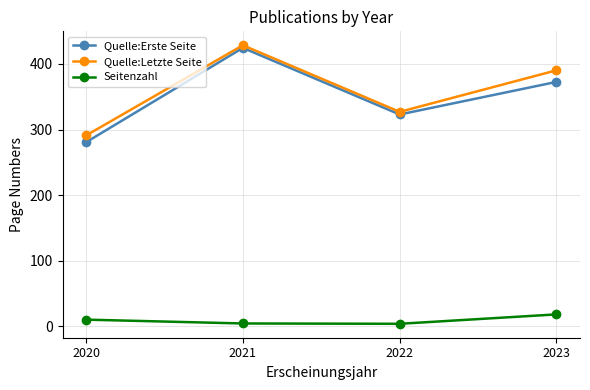

In Quelle:Erste Seite, how many points are lower than both neighbors (excluding endpoints)?

1